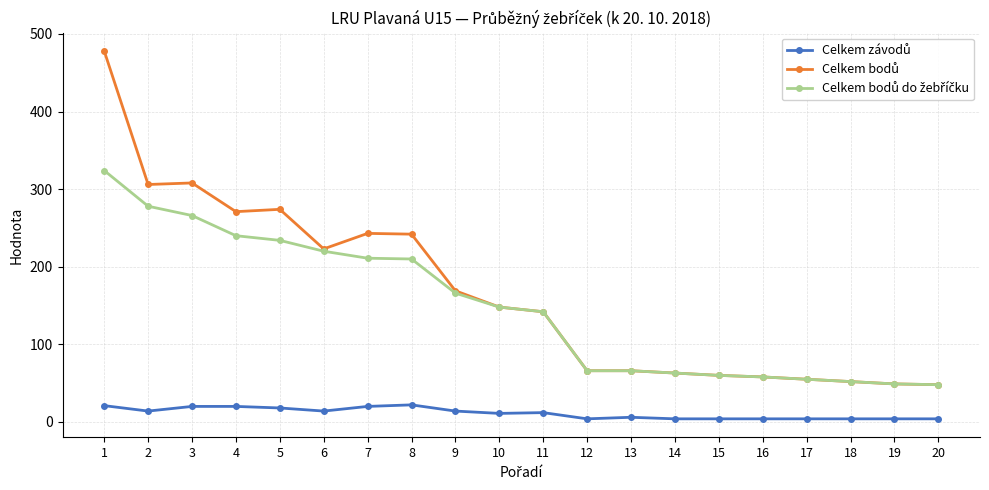

What is the total value across all series at 13?

138